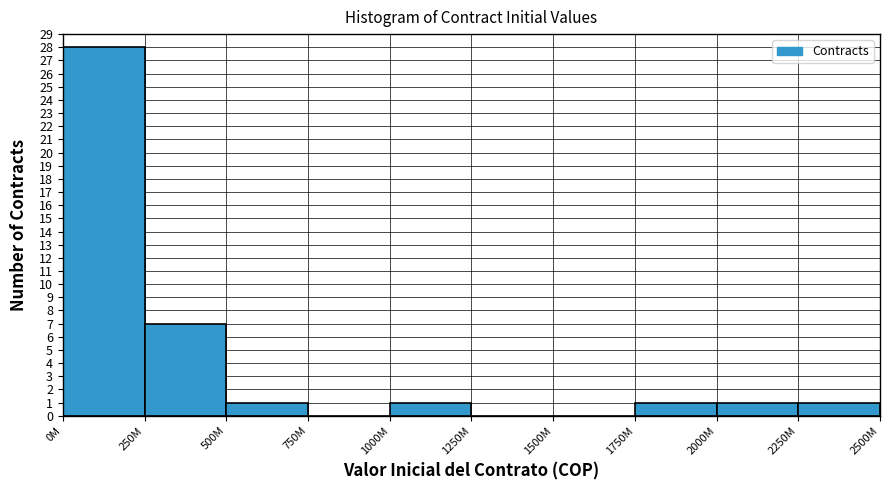

Reading left to right, what are all the values shown in this chart?

0M=28	250M=7	500M=1	750M=0	1000M=1	1250M=0	1500M=0	1750M=1	2000M=1	2250M=1